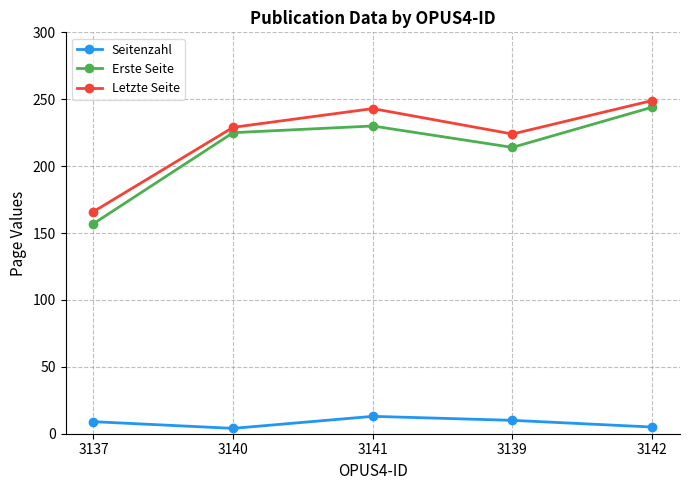

At how many categories does at least one series exceed 210?

4